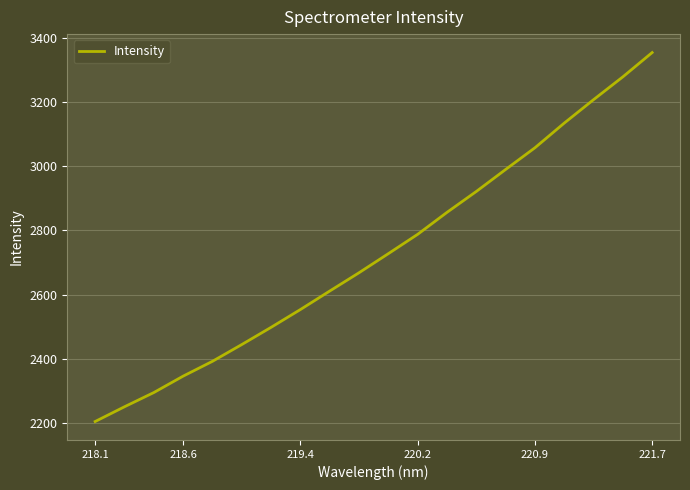

What is the difference between the maximum and minimum values?

1148.3